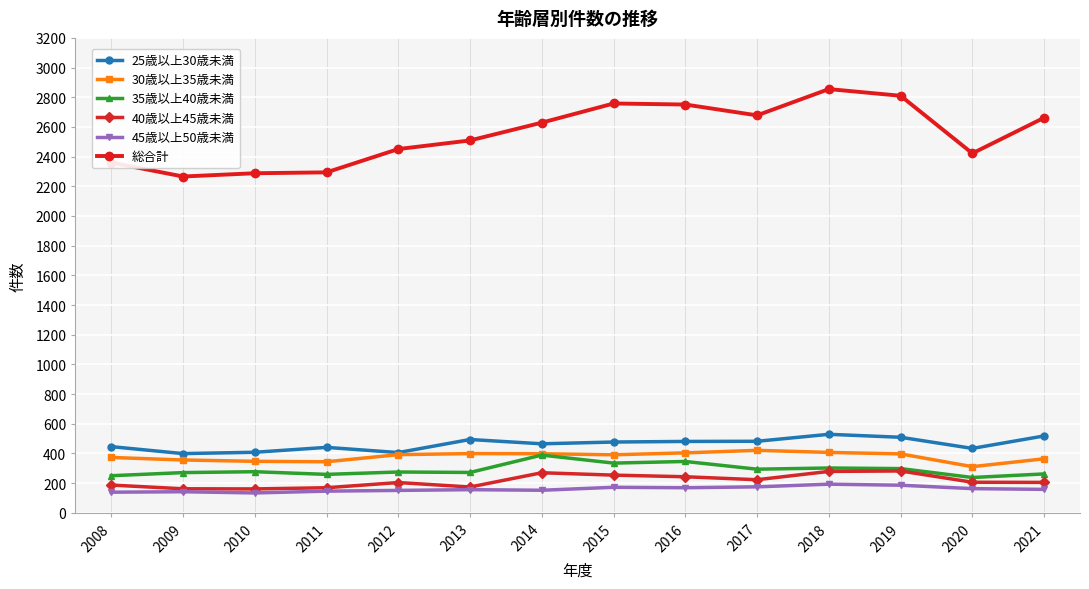

True or false: 総合計 and 35歳以上40歳未満 cross at least once.

False